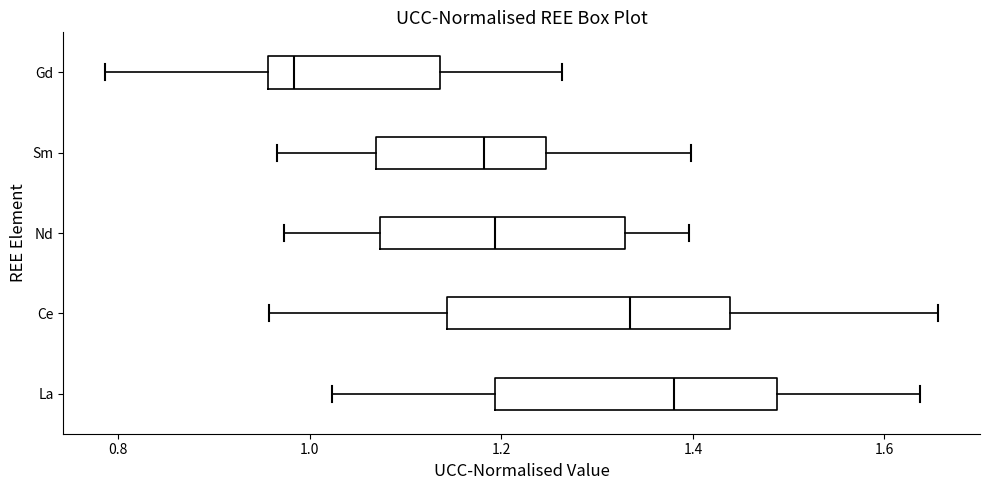

Where is the left edge of the box for Ce on the x-axis? The values are not printed on the chart, so give them approximately, as read against the axis.

1.14